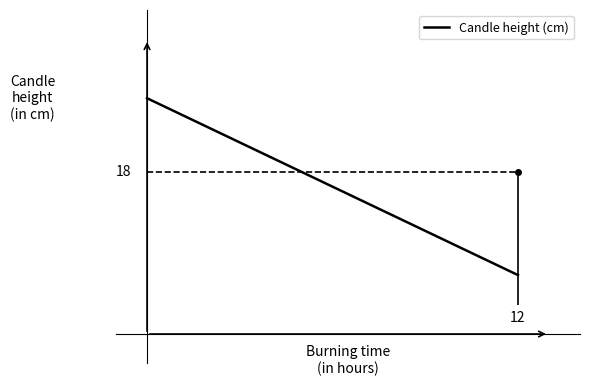

What is the change in value from 0 to 5?

-2.5